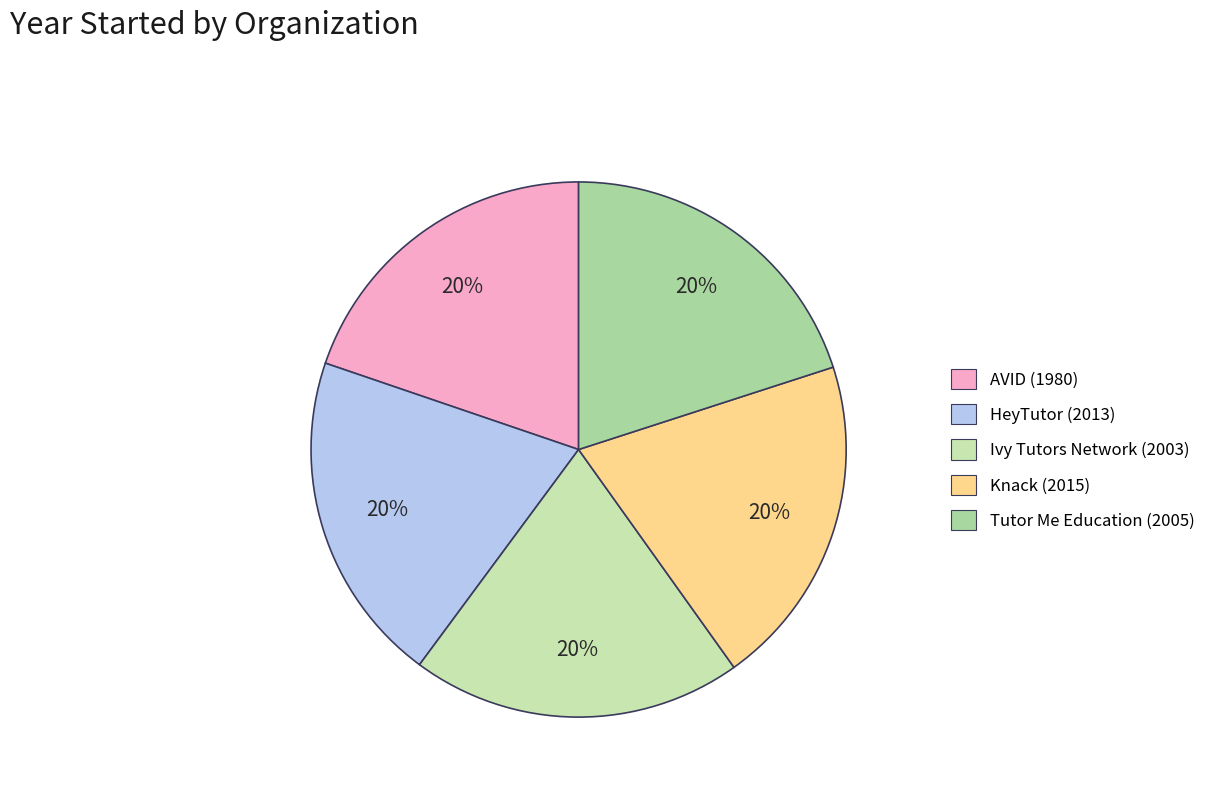

What is the change in value from HeyTutor to Tutor Me Education?

-8